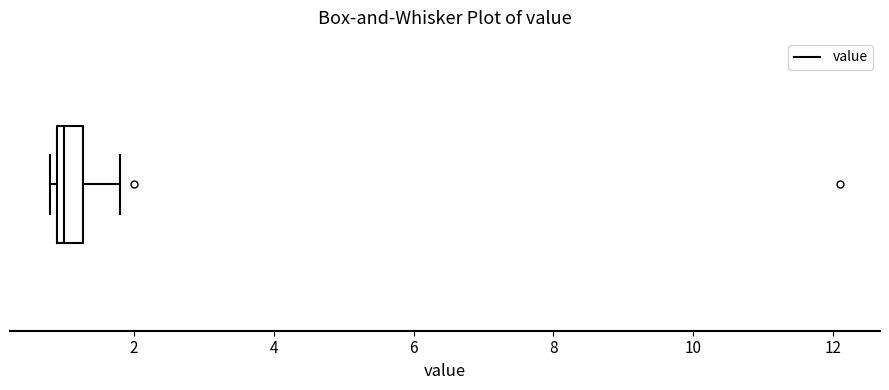

Where does the right whisker of the box end on the x-axis? The values are not printed on the chart, so give them approximately, as read against the axis.

1.8